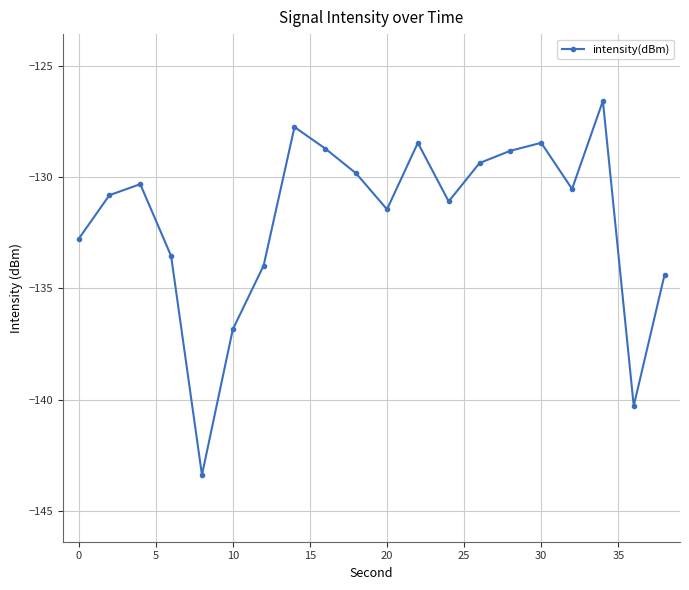

What is the value of the 17th point from the left?

-130.5